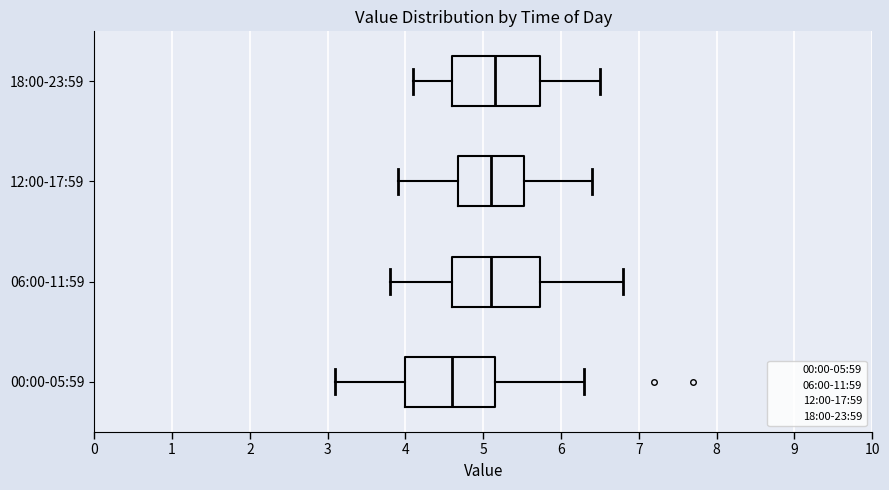

Reading bottom to top, transcribe this box plot: for each box, give where its median line is, the range the box spans, and where its two whiskers end, as read against the x-axis. The values are not printed on the chart, so give them approximately, as read against the axis.

00:00-05:59: median 4.6, box 4.0 to 5.2, whiskers 3.1 to 6.3
06:00-11:59: median 5.1, box 4.6 to 5.7, whiskers 3.8 to 6.8
12:00-17:59: median 5.1, box 4.7 to 5.5, whiskers 3.9 to 6.4
18:00-23:59: median 5.2, box 4.6 to 5.7, whiskers 4.1 to 6.5